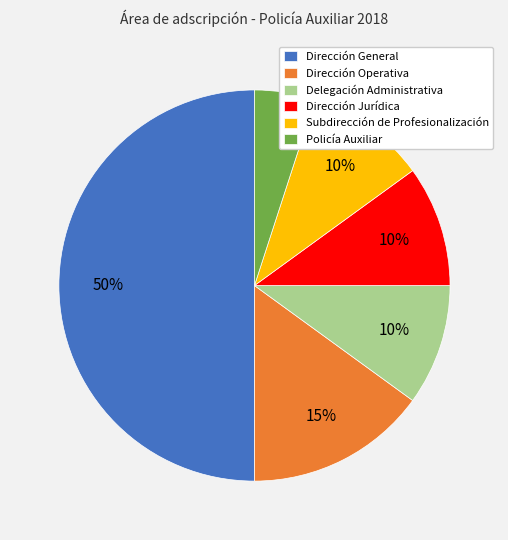

Is the sum of Dirección General and Delegación Administrativa greater than half?

Yes